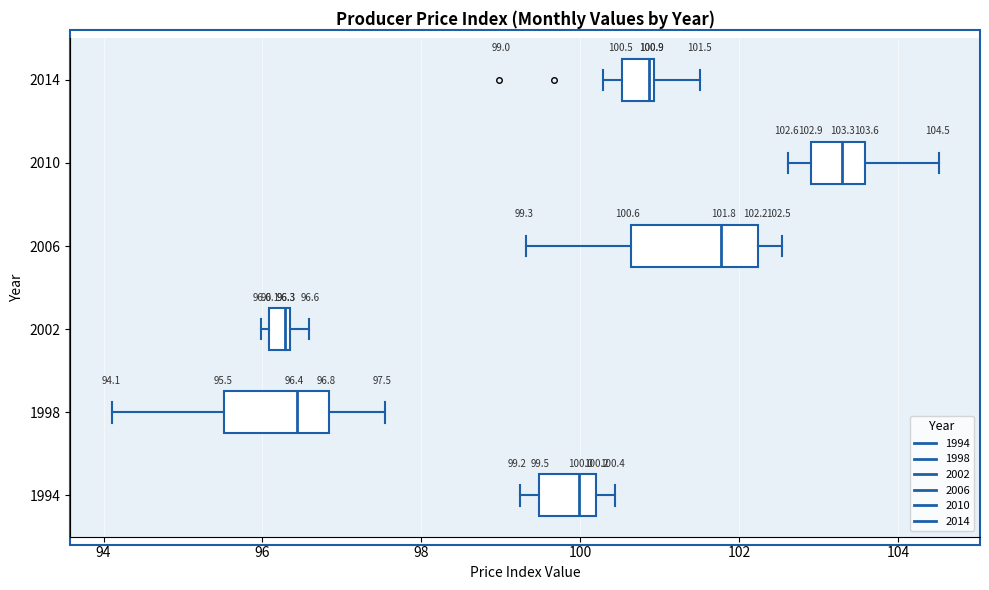

Which box is the widest, from its left edge to its right edge?

2006